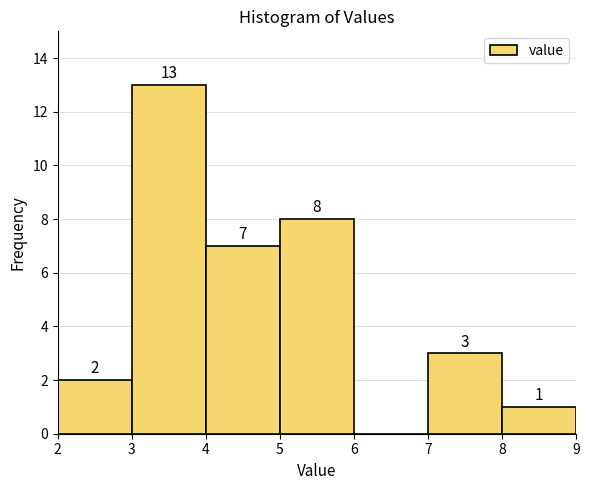

Over which range of the x-axis is the bar tallest?

3 to 4